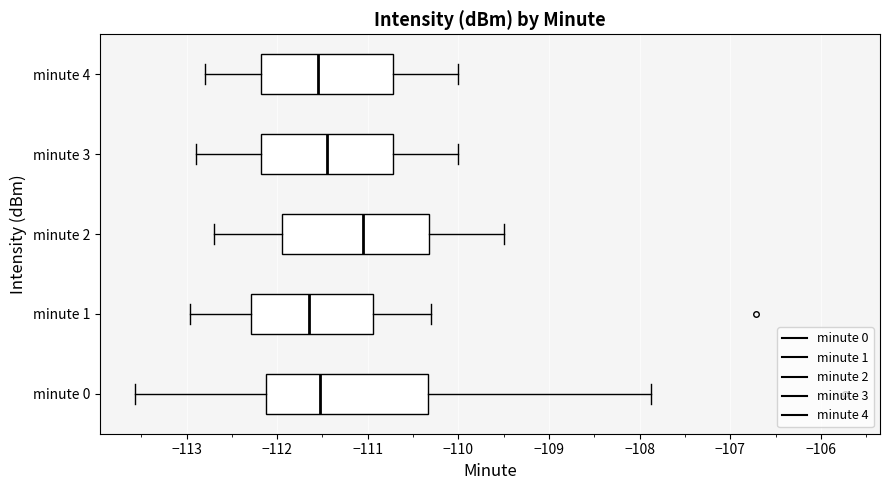

Which box has the furthest to the left median line?

minute 1